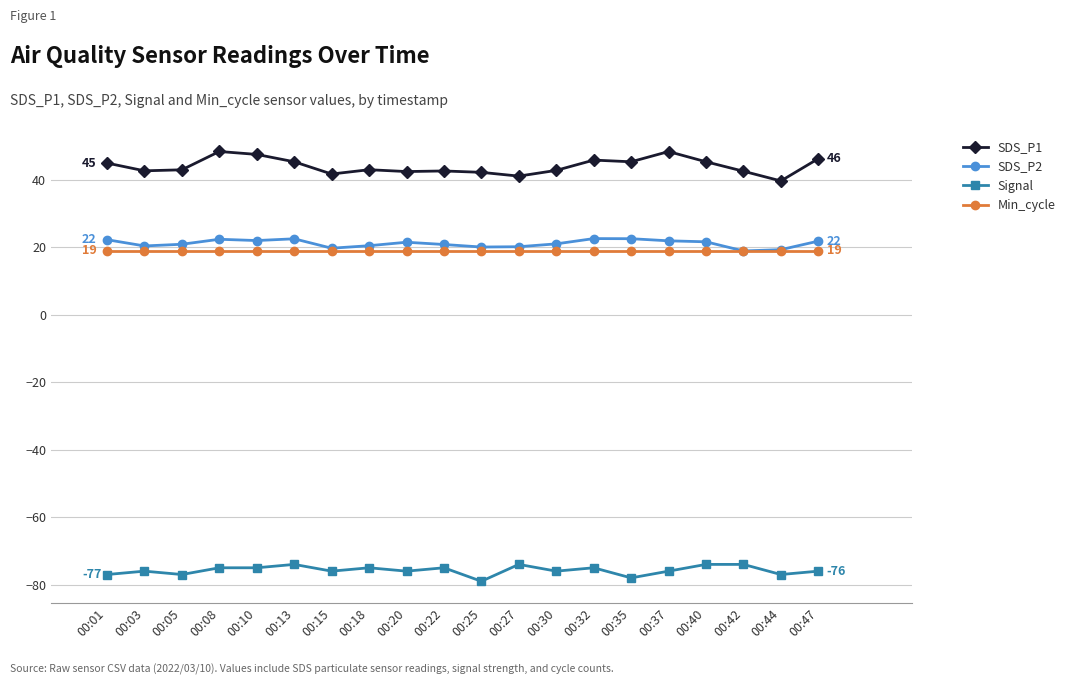

True or false: SDS_P2 has more than 2 interior local peaks.

True